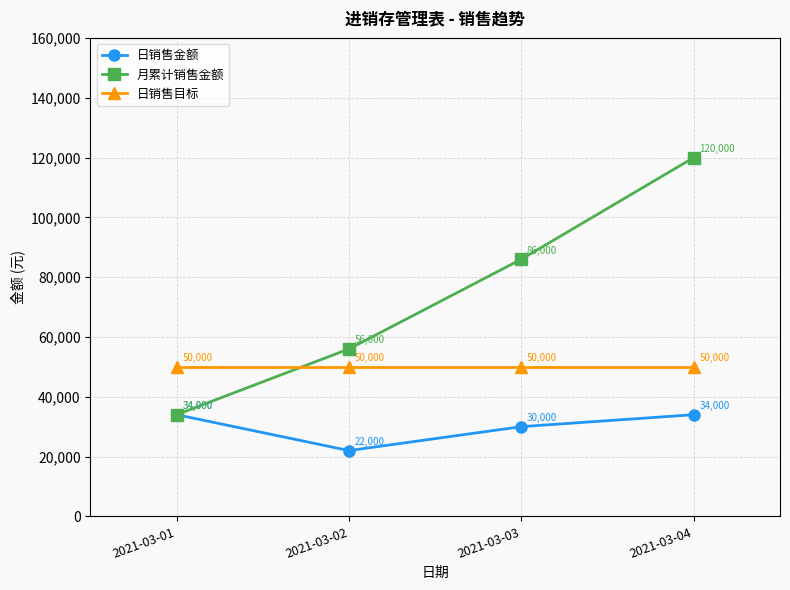

What is the difference between the 日销售金额 values at 2021-03-03 and 2021-03-04?

4000